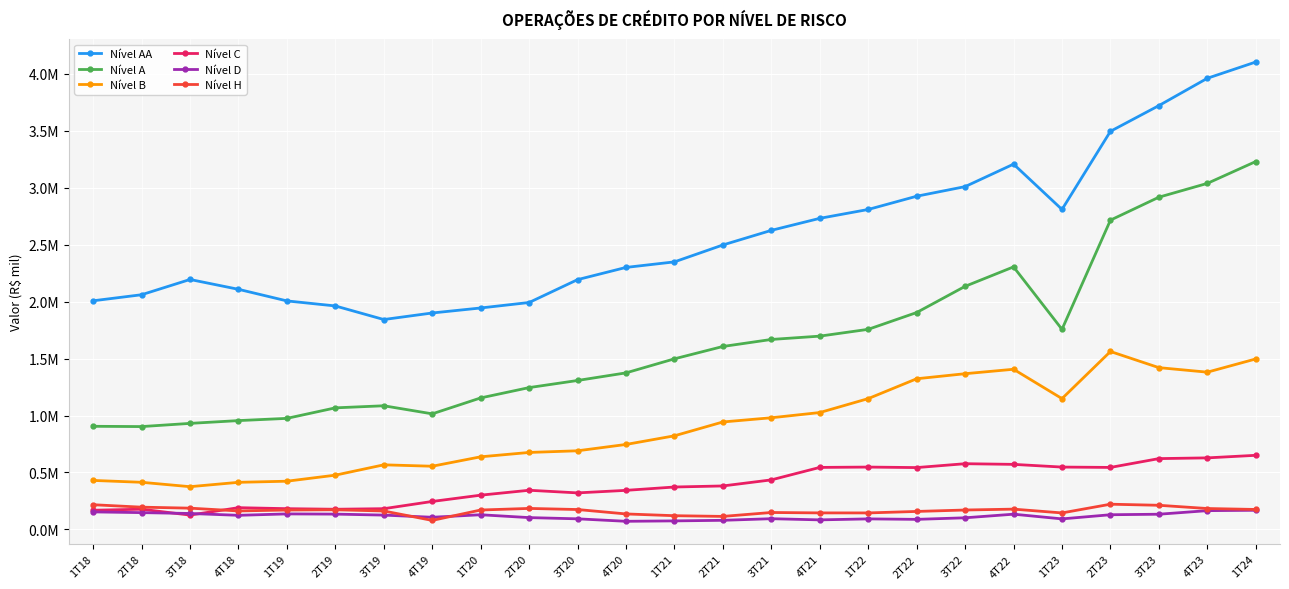

What is the minimum value shown in the chart?

71144.0